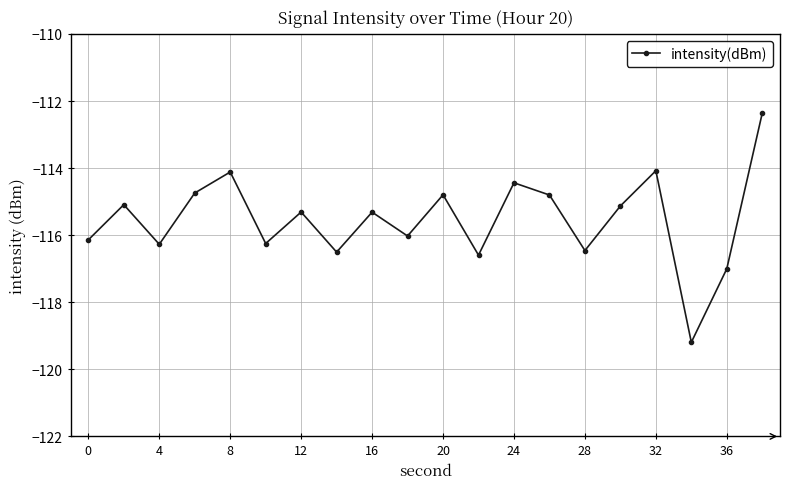

How many points are lower than both their immediate neighbors (excluding endpoints)?

7